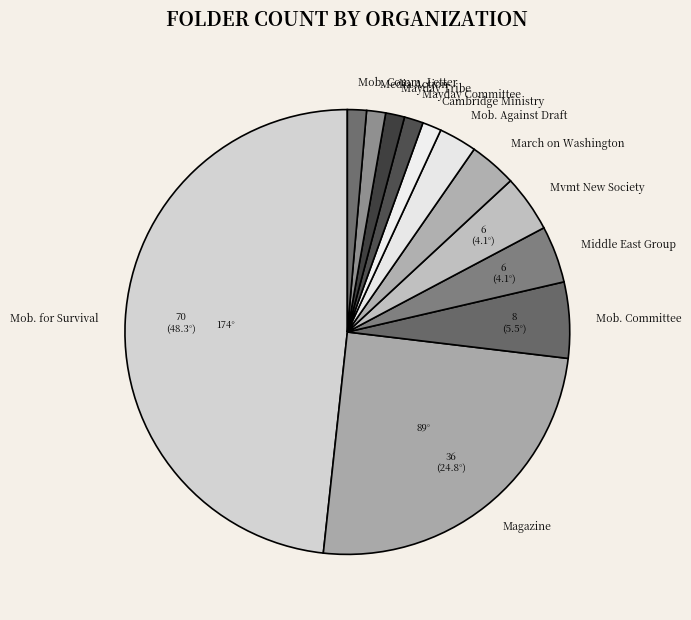

Which category has the biggest portion of the pie?

Mob. for Survival